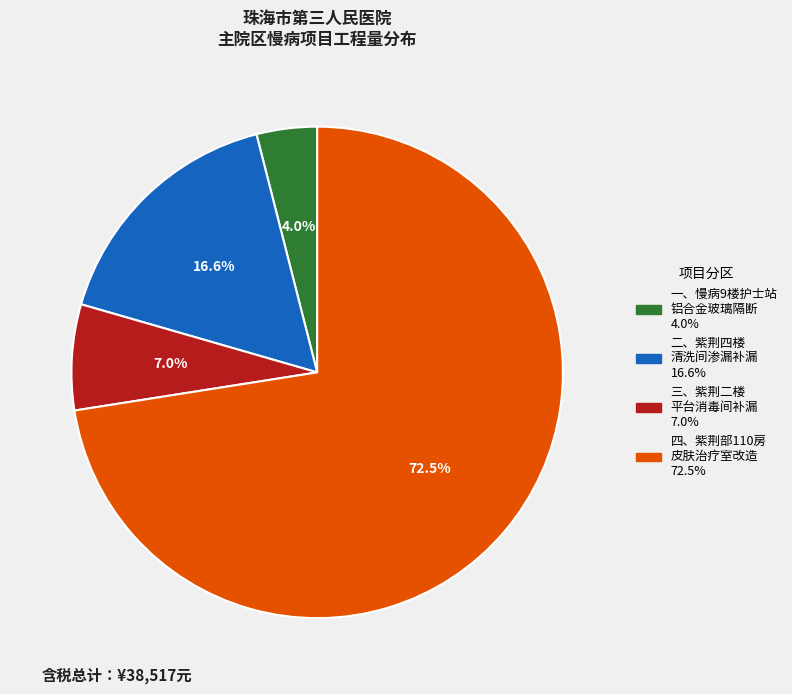

Is there any slice that represents more than half of the pie?

Yes